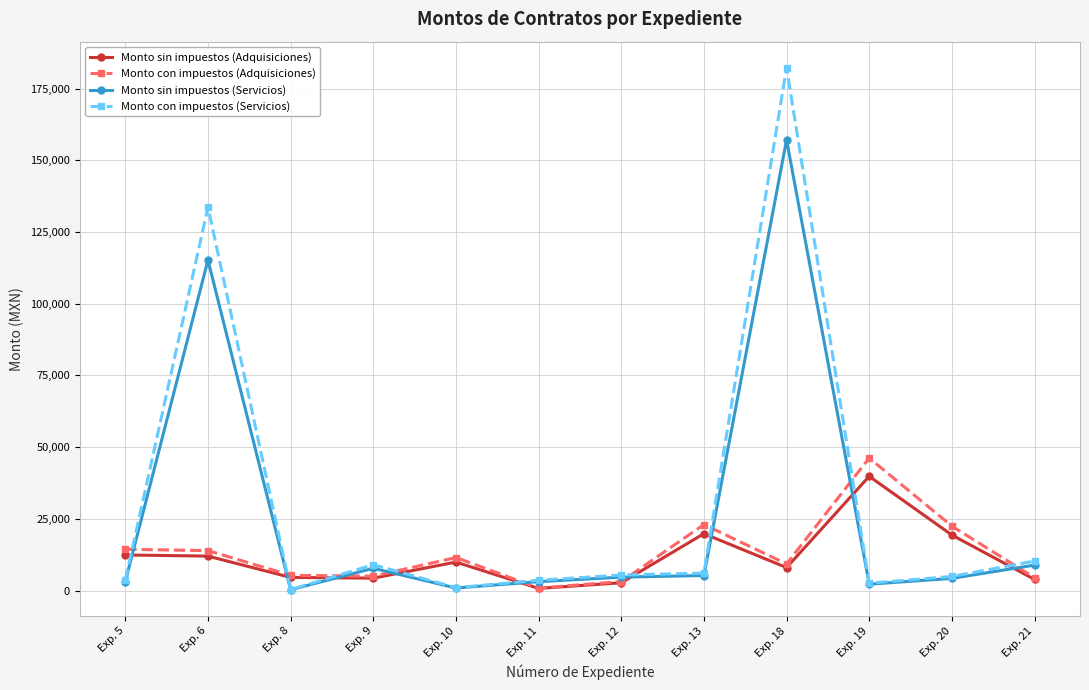

What is the value of the Monto sin impuestos (Servicios) point at the 7th from the left?

4669.8